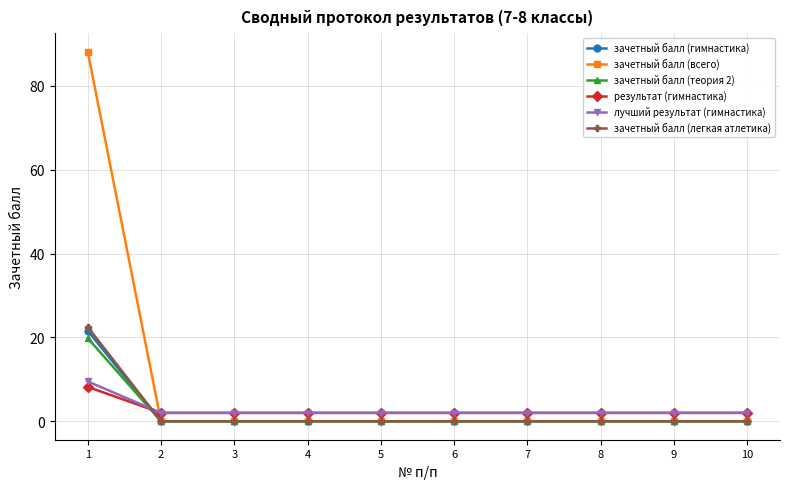

What is the difference between the maximum and minimum values in the лучший результат (гимнастика) series?

7.5